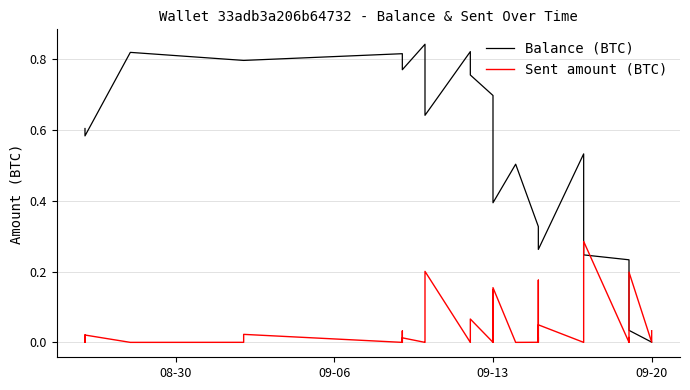

What is the total value across all series at 09-13?

0.5